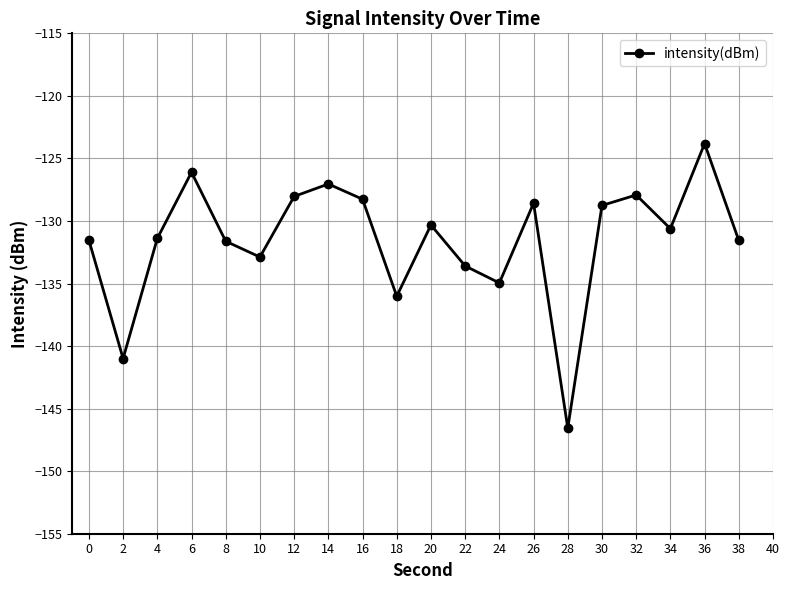

What is the change in value from 0 to 14?

+4.5